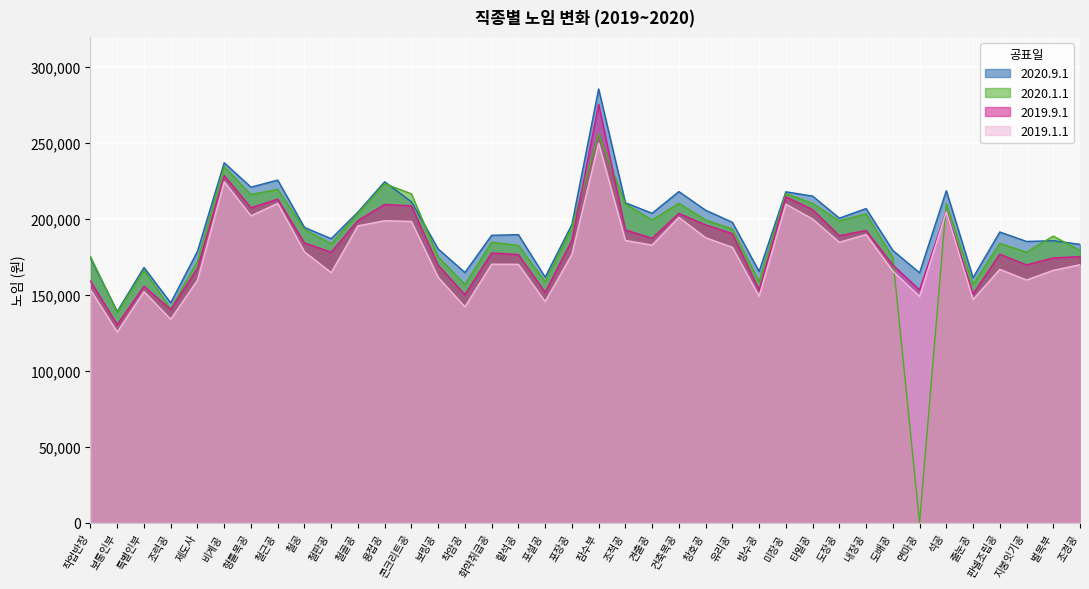

What position from the right is 포장공?

20